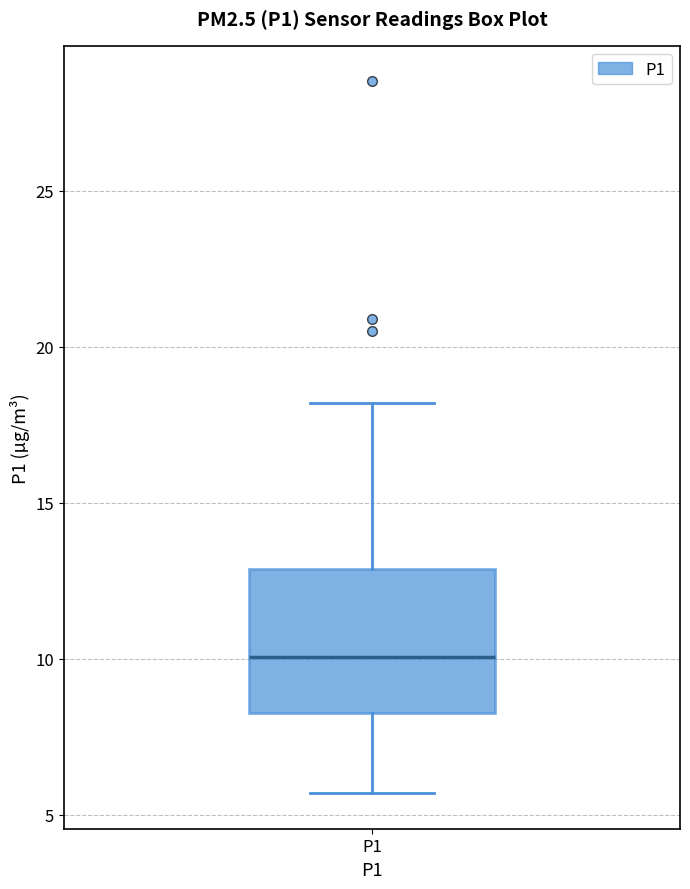

Read this box plot against the y-axis: the position of the median line, the range covered by the box, and the ends of both whiskers. The values are not printed on the chart, so give them approximately, as read against the axis.

median 10.0, box 8.5 to 13.0, whiskers 5.5 to 18.0